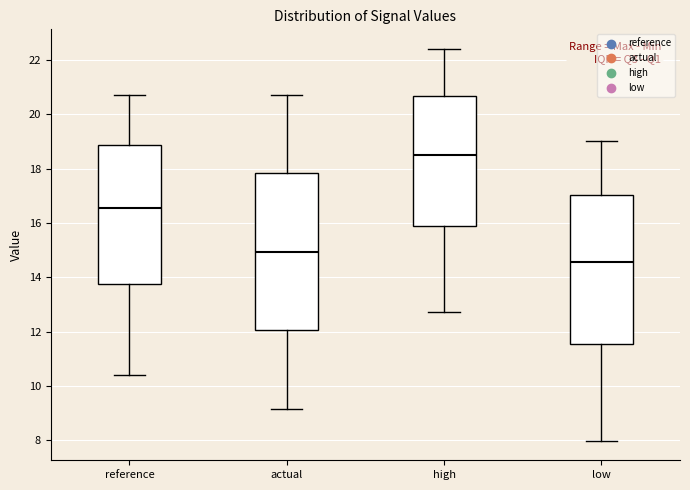

Which box is the tallest, from its lower edge to its upper edge?

actual